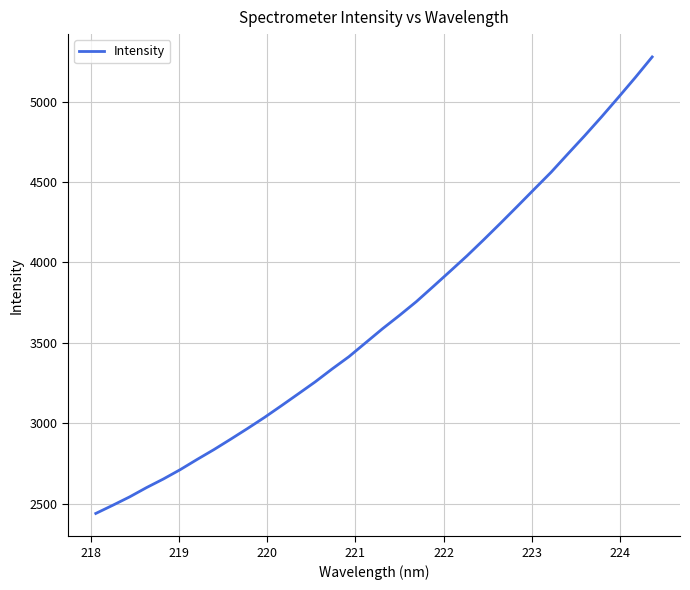

How many categories are shown in the chart?

34